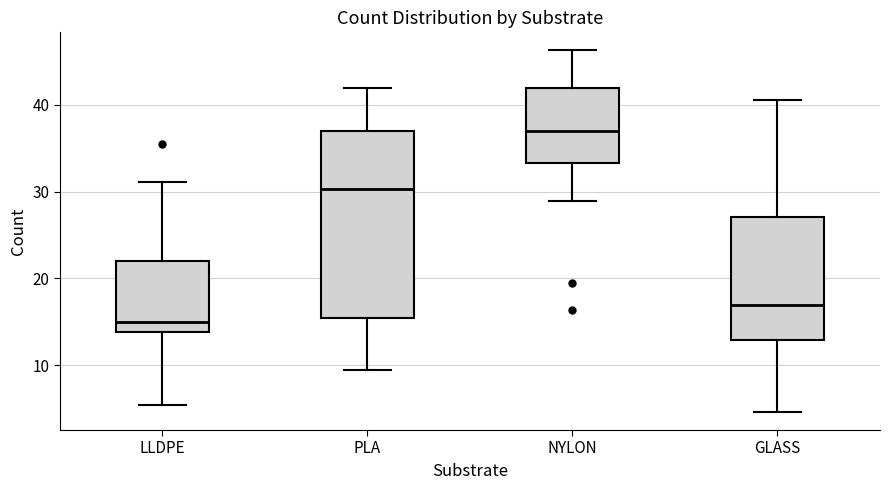

Which box is the tallest, from its lower edge to its upper edge?

PLA